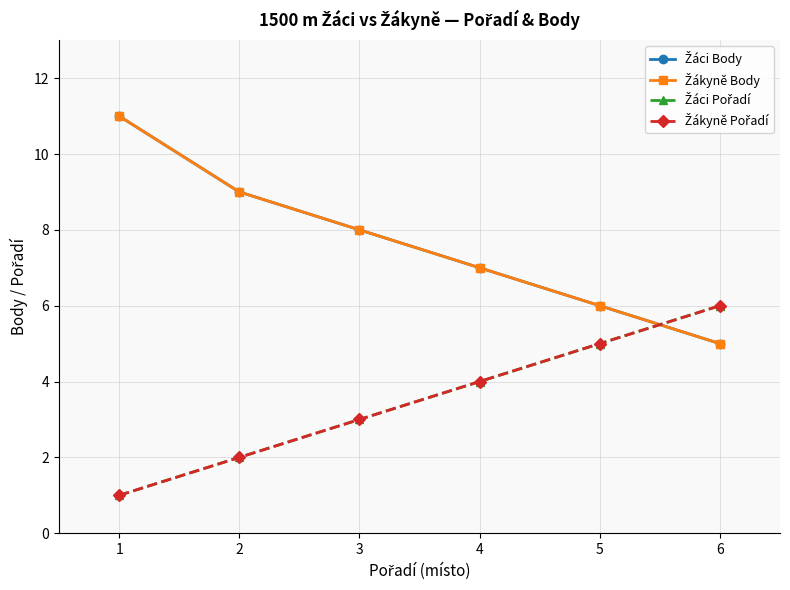

What is the average value of the Žákyně Pořadí series?

4